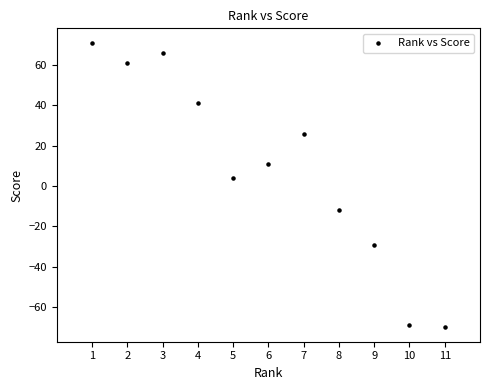

What Y value in the scatter plot is closest to 0?

4